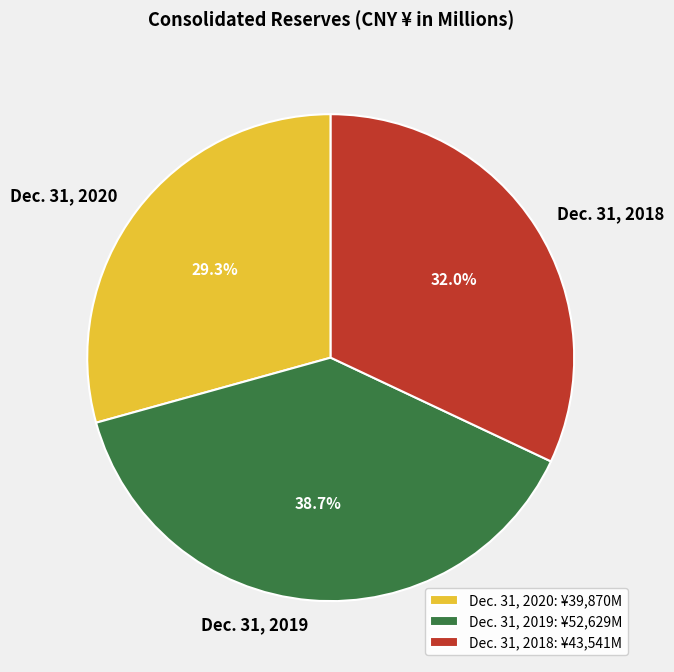

Does Dec. 31, 2020 represent more than half of the total?

No